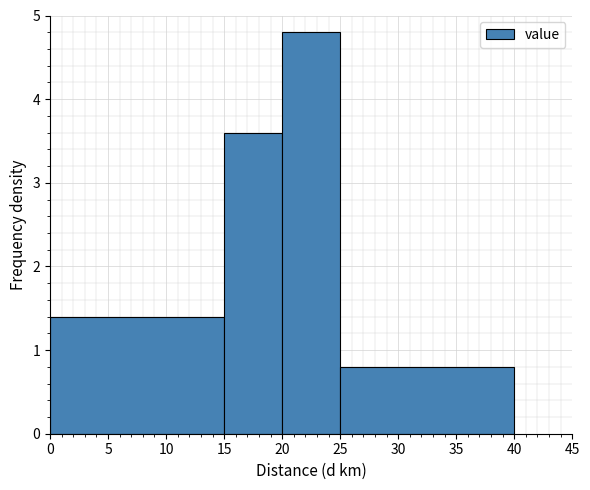

Reading left to right, list every bar in this chart as the range it spans on the x-axis followed by its height. The values are not printed on the chart, so give them approximately, as read against the axis.

0 to 15: 1.4
15 to 20: 3.6
20 to 25: 4.8
25 to 40: 0.8